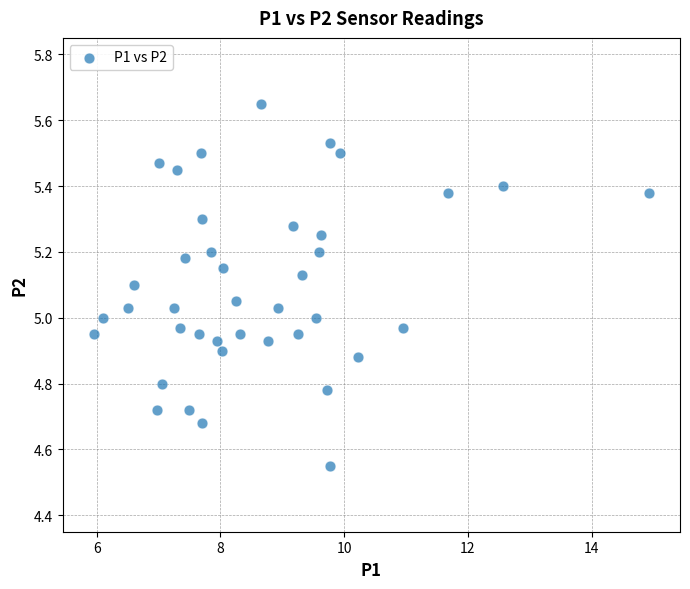

What is the range of X values (max minus min)?

9.0